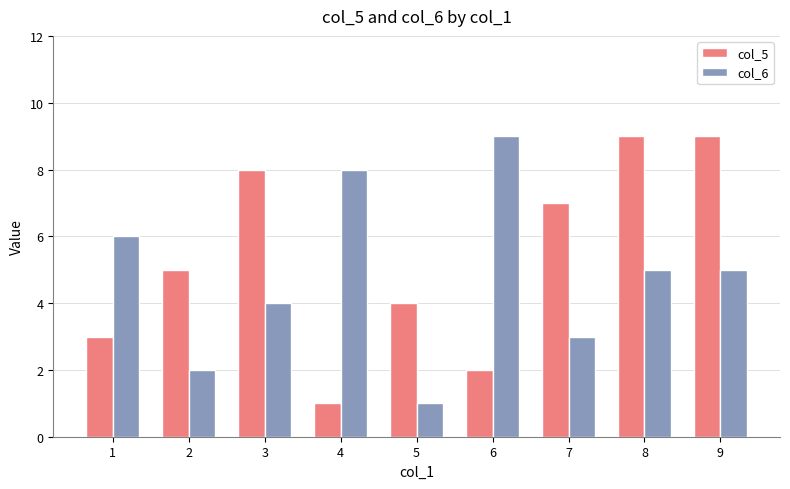

The col_6 series shows 8 at 9. True or false?

False